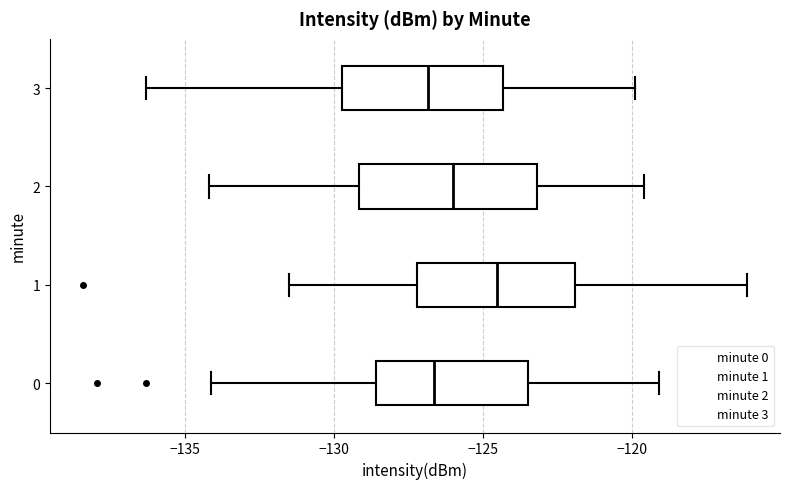

Reading bottom to top, read every box against the x-axis: the position of its median line, the range the box covers, and the ends of its whiskers. The values are not printed on the chart, so give them approximately, as read against the axis.

0: median -126.5, box -128.5 to -123.5, whiskers -134.0 to -119.0
1: median -124.5, box -127.0 to -122.0, whiskers -131.5 to -116.0
2: median -126.0, box -129.0 to -123.0, whiskers -134.0 to -119.5
3: median -127.0, box -129.5 to -124.5, whiskers -136.5 to -120.0